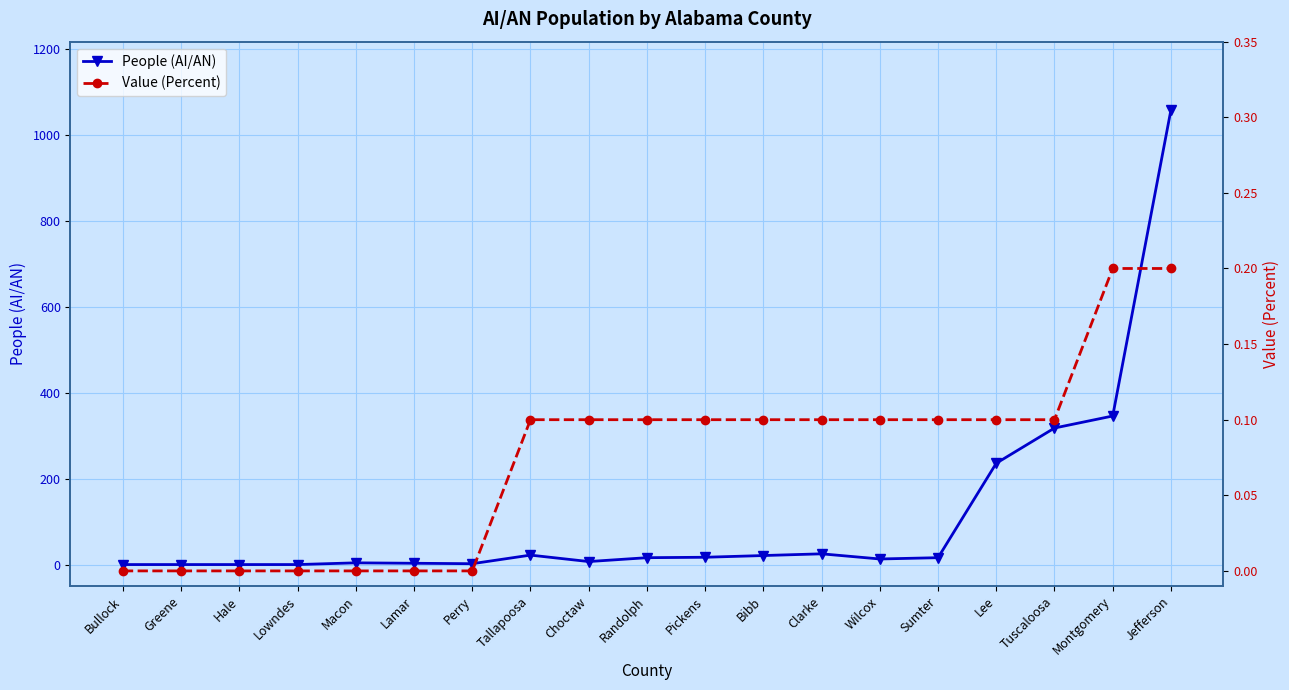

Reading left to right, what are all the values shown in this chart?

People (AI/AN): 0.0	0.0	0.0	0.0	4.0	3.0	2.0	22.0	7.0	16.0	17.0	21.0	25.0	13.0	16.0	236.0	318.0	346.0	1059.0
Value (Percent): 0.0	0.0	0.0	0.0	0.0	0.0	0.0	0.1	0.1	0.1	0.1	0.1	0.1	0.1	0.1	0.1	0.1	0.2	0.2